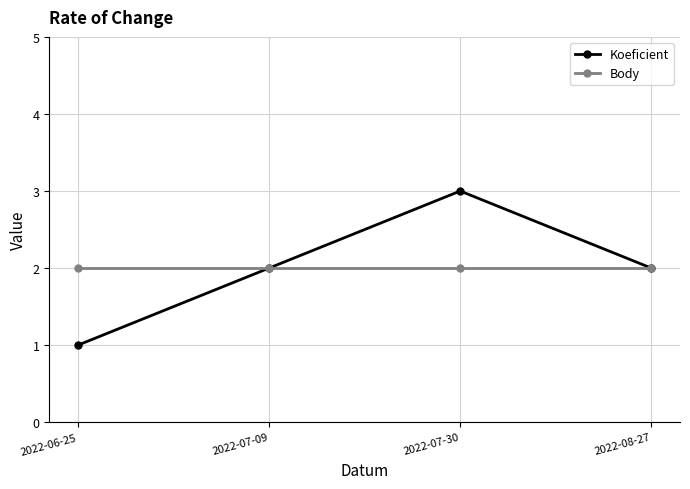

Is the value of Koeficient at 2022-07-30 greater than the value of Body at 2022-07-09?

Yes